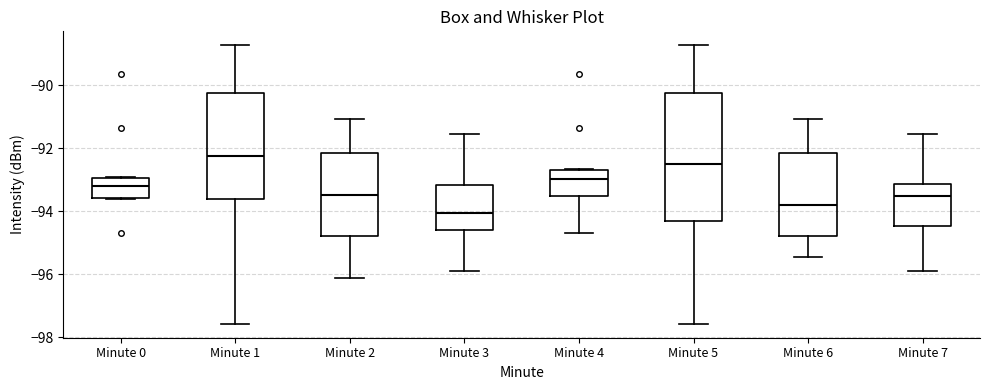

Reading left to right, transcribe this box plot: for each box, give where its median line is, the range the box spans, and where its two whiskers end, as read against the y-axis. The values are not printed on the chart, so give them approximately, as read against the axis.

Minute 0: median -93.2, box -93.6 to -93.0, whiskers -93.6 to -93.0
Minute 1: median -92.2, box -93.6 to -90.2, whiskers -97.6 to -88.8
Minute 2: median -93.4, box -94.8 to -92.2, whiskers -96.2 to -91.0
Minute 3: median -94.0, box -94.6 to -93.2, whiskers -96.0 to -91.6
Minute 4: median -93.0, box -93.6 to -92.6, whiskers -94.6 to -92.6
Minute 5: median -92.4, box -94.4 to -90.2, whiskers -97.6 to -88.8
Minute 6: median -93.8, box -94.8 to -92.2, whiskers -95.4 to -91.0
Minute 7: median -93.6, box -94.4 to -93.2, whiskers -96.0 to -91.6